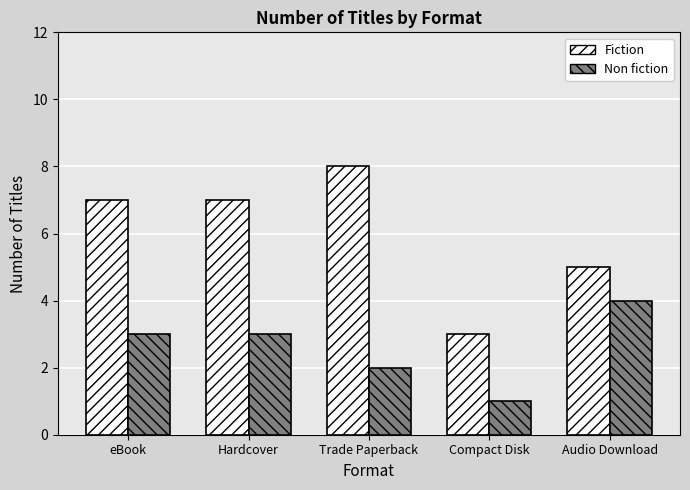

Which series has the largest total across all categories?

Fiction